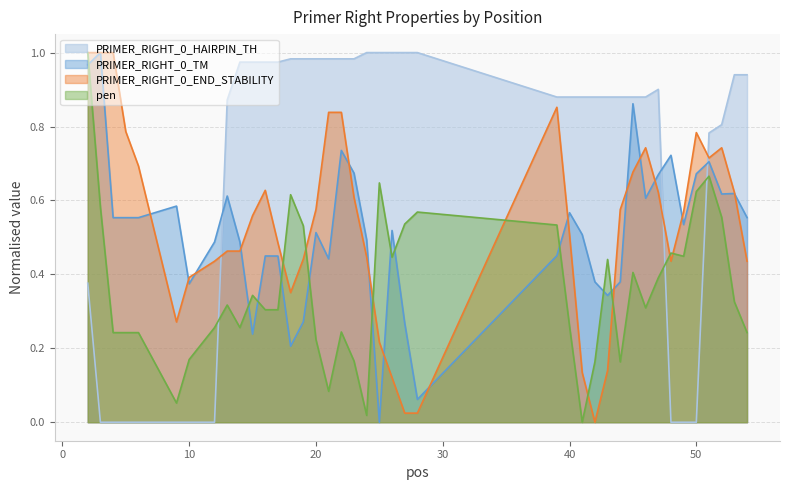

What are all the series names shown in the legend?

PRIMER_RIGHT_0_TM, pen, PRIMER_RIGHT_0_END_STABILITY, PRIMER_RIGHT_0_HAIRPIN_TH